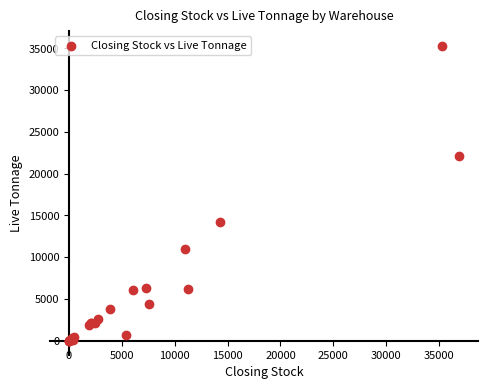

What Y value in the scatter plot is closest to 17665?

14200